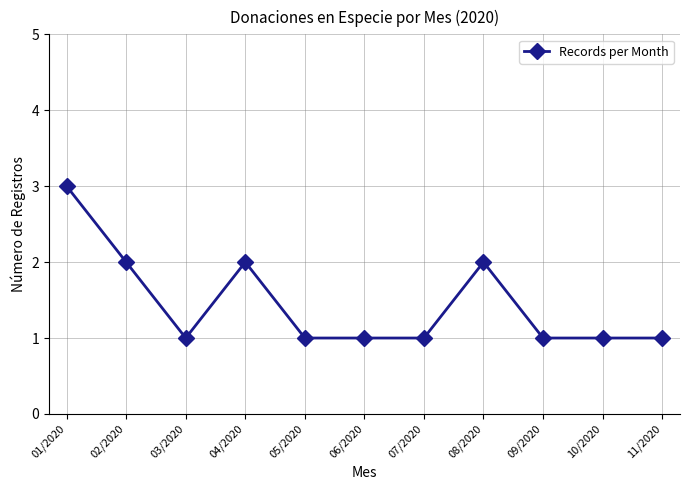

What is the greatest value displayed?

3